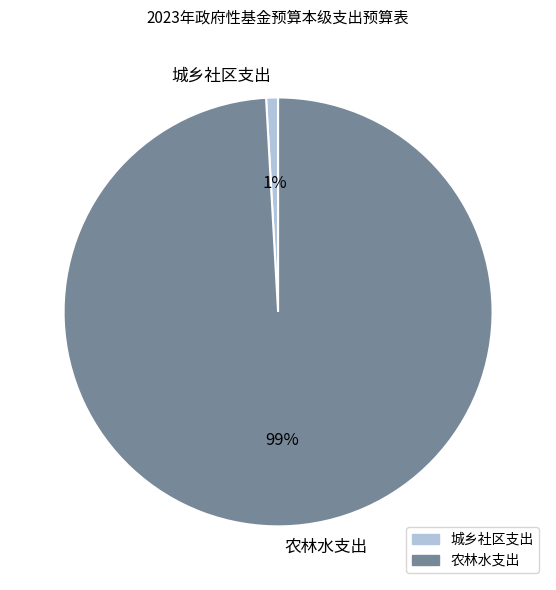

Is there a majority slice in this chart?

Yes